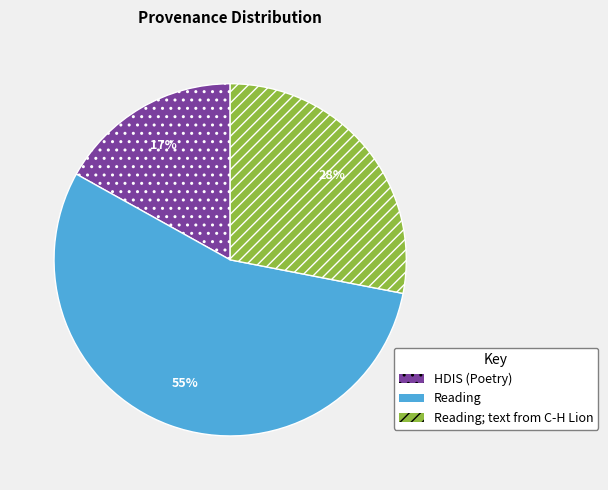

To the nearest percent, what is the average slice percentage?

33%